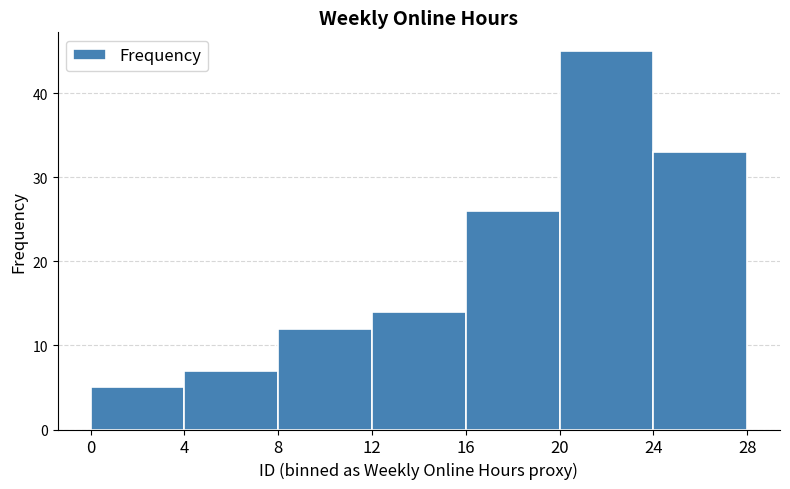

Reading left to right, transcribe this chart: for each bar, give the range it covers on the x-axis and its height. The values are not printed on the chart, so give them approximately, as read against the axis.

0 to 4: 5
4 to 8: 7
8 to 12: 12
12 to 16: 14
16 to 20: 26
20 to 24: 45
24 to 28: 33